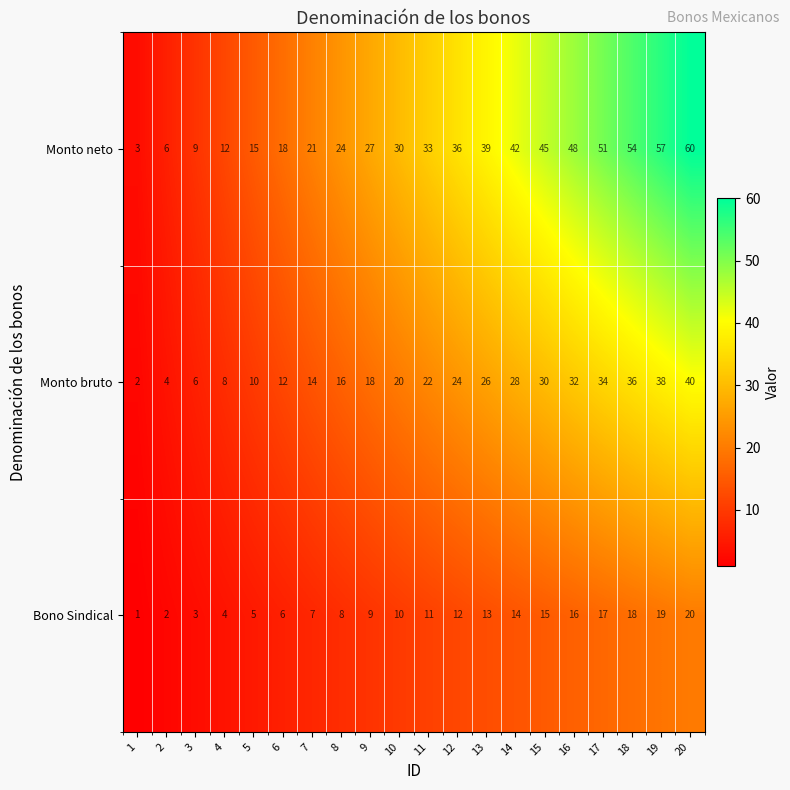

True or false: Bono Sindical has a value of 7 at 7.

True